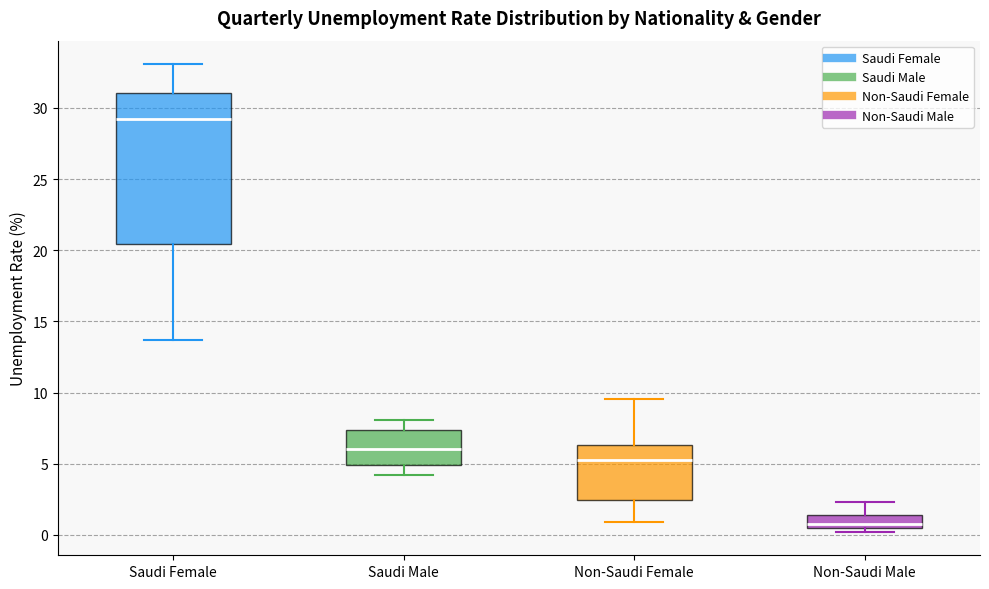

Comparing the boxes themselves (not the whiskers), which one is the tallest?

Saudi Female